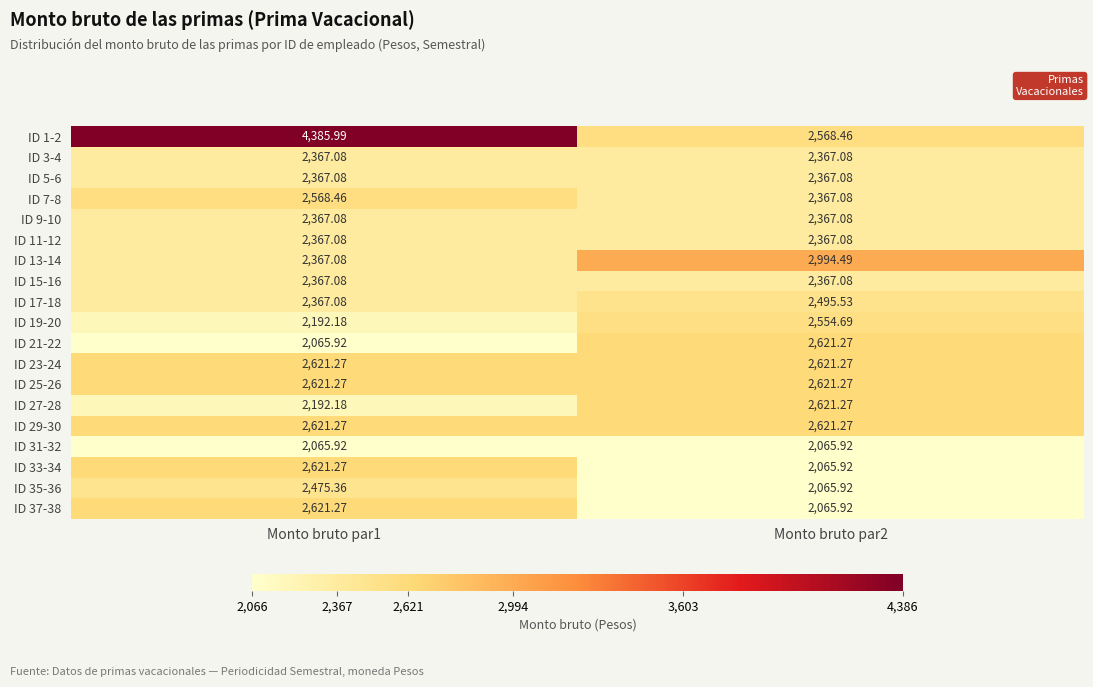

Is the value of ID 27-28 at Monto bruto par1 greater than the value of ID 11-12 at Monto bruto par2?

No